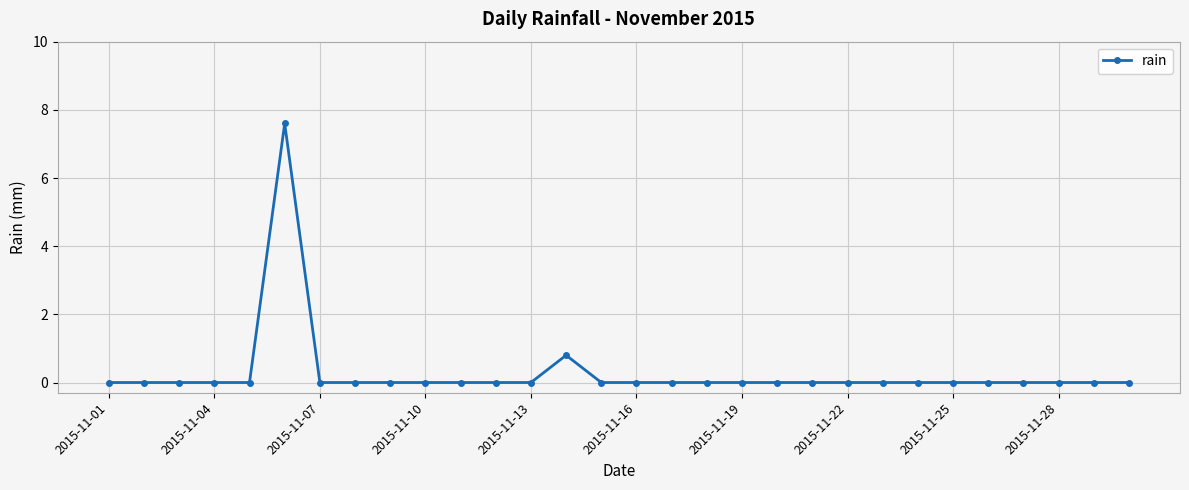

What is the average value?

0.3